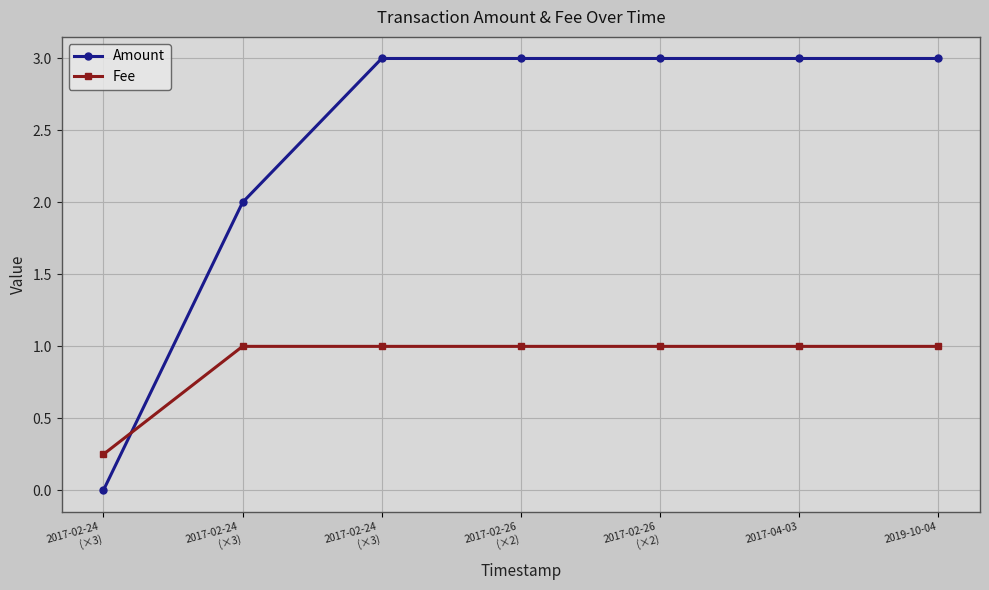

Is it true that Fee equals 1.0 at 2017-02-26
(×2)?

True